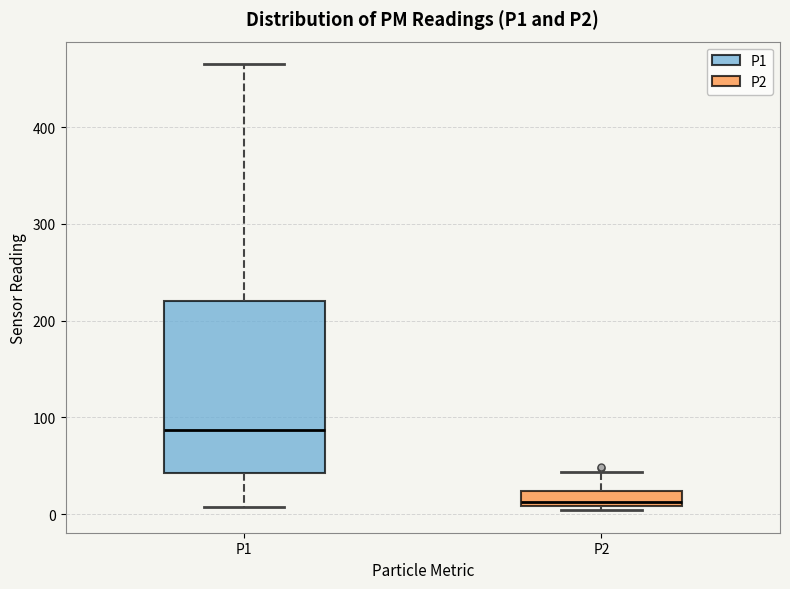

Where is the upper edge of the box for P2 on the y-axis? The values are not printed on the chart, so give them approximately, as read against the axis.

20